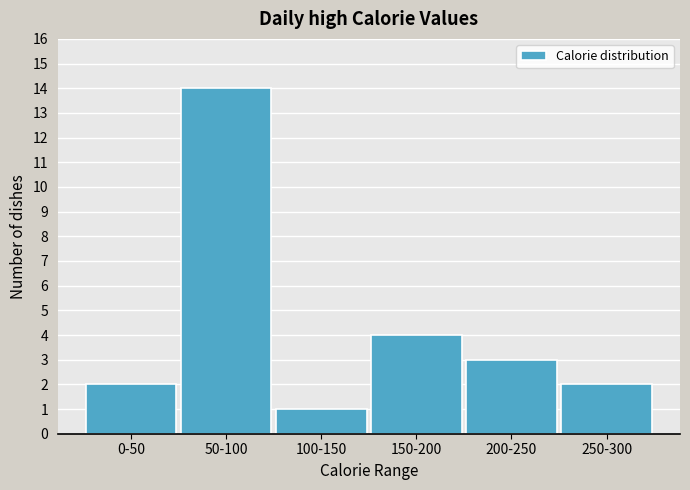

Reading right to left, what are all the values shown in this chart?

2	3	4	1	14	2